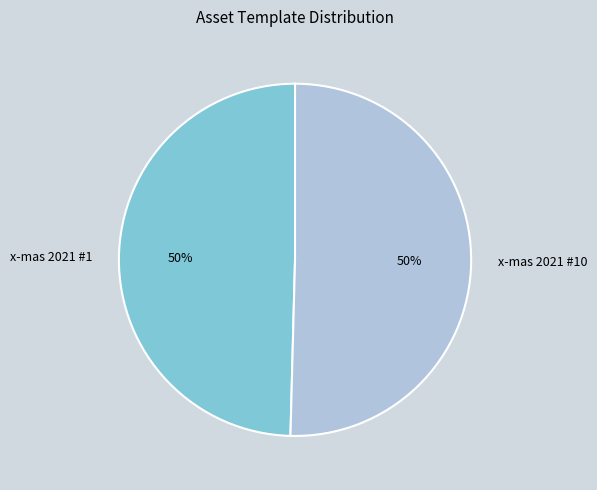

What is the ratio of the value at x-mas 2021 #1 to the value at x-mas 2021 #10?

1.0